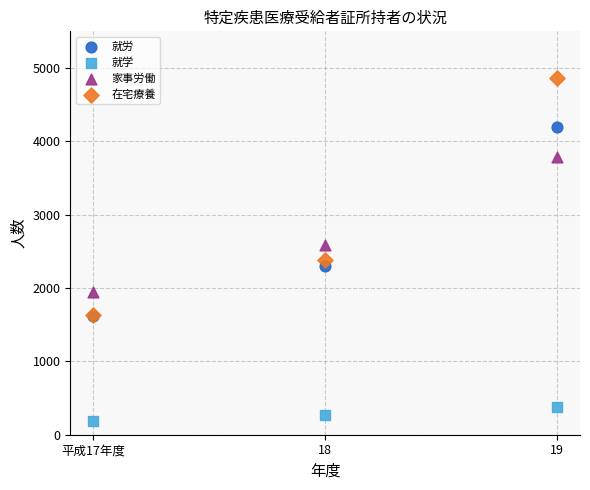

Which series reaches the maximum Y coordinate?

在宅療養